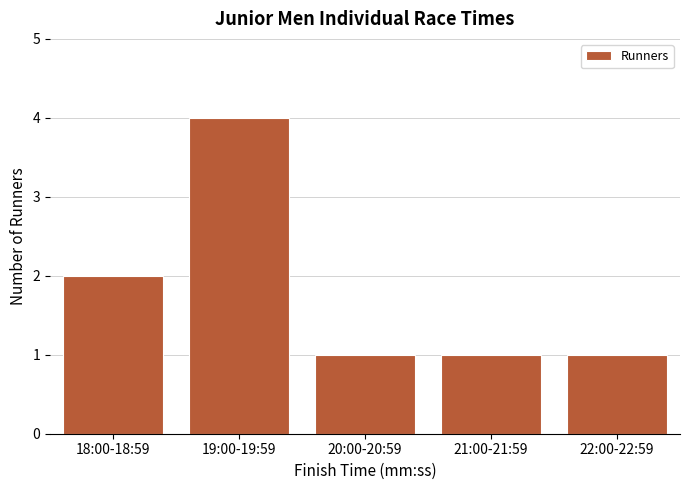

Reading left to right, list all the values displayed in this chart.

18:00-18:59=2	19:00-19:59=4	20:00-20:59=1	21:00-21:59=1	22:00-22:59=1